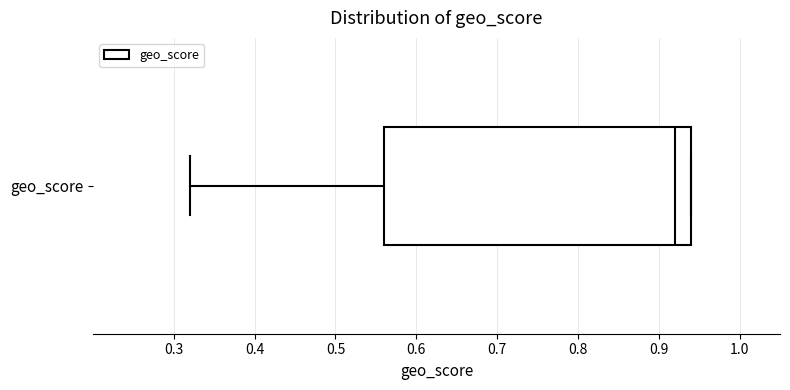

Transcribe this box plot: give where the median line is, the range the box spans, and where the two whiskers end, as read against the x-axis. The values are not printed on the chart, so give them approximately, as read against the axis.

median 0.92, box 0.56 to 0.94, whiskers 0.32 to 0.94